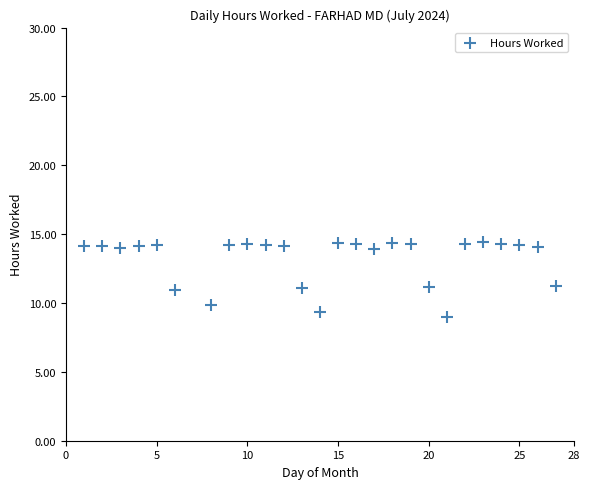

What is the range of Y values (max minus min)?

5.4